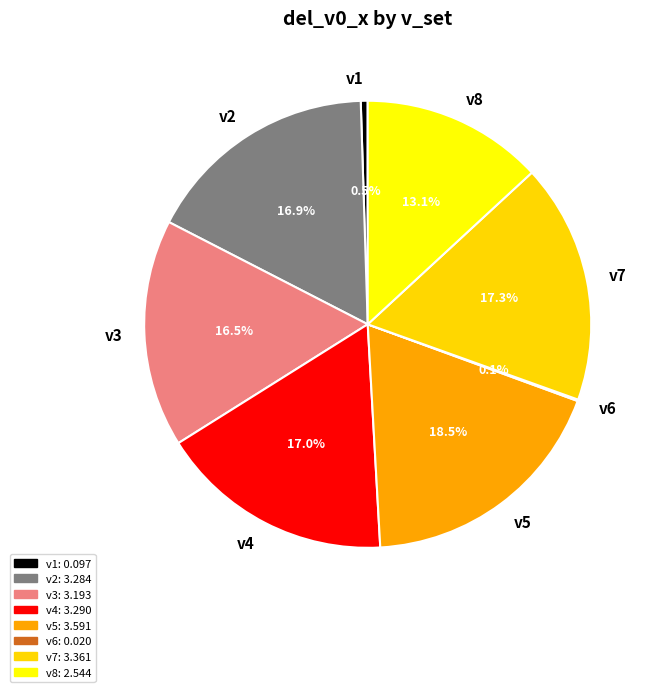

Approximately how many times larger is the value at v4 compared to v8?

1.3